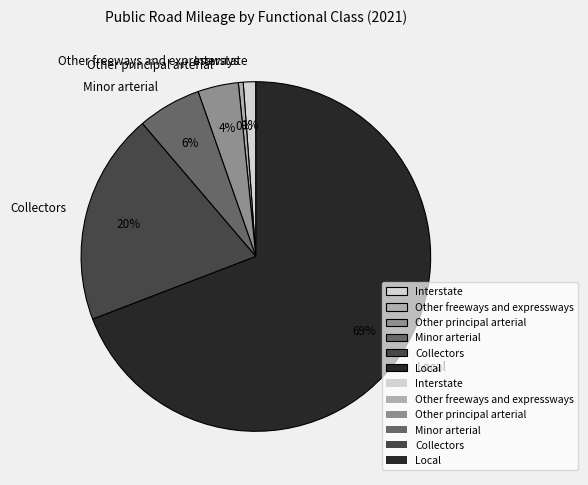

Is there any slice that represents more than half of the pie?

Yes